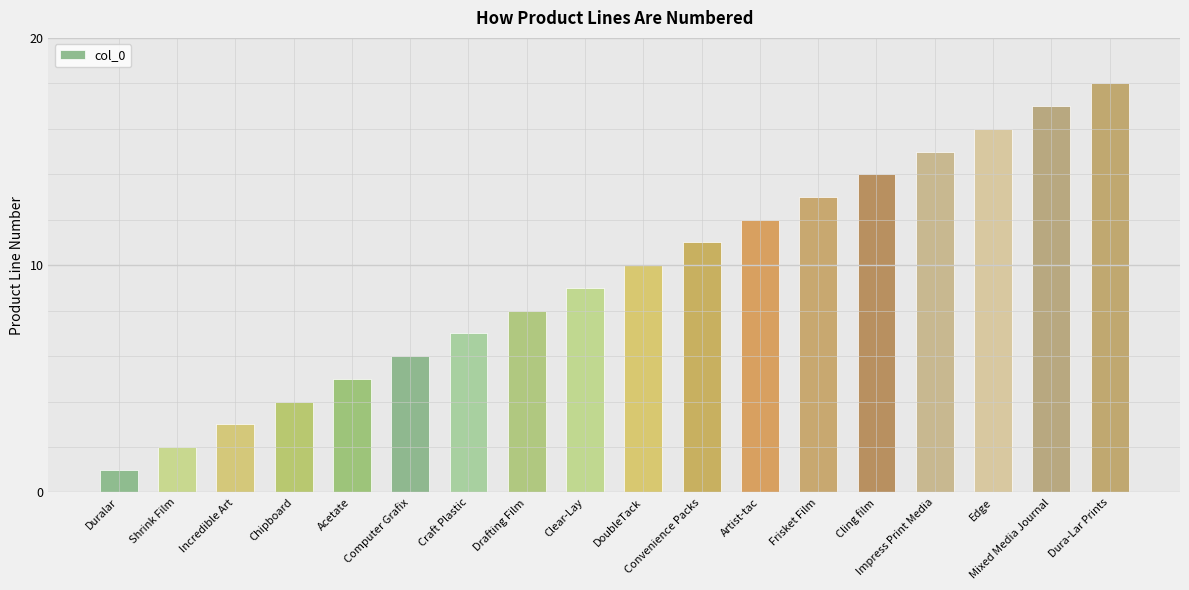

What is the average value?

10